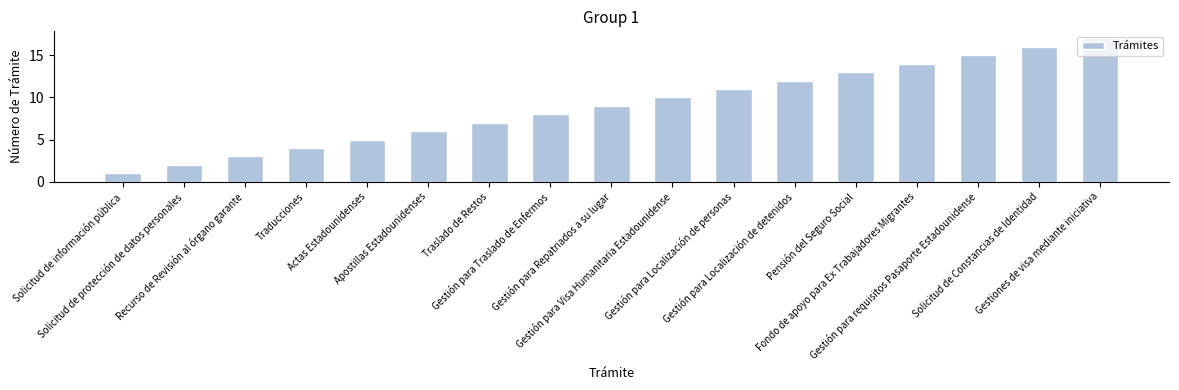

Reading right to left, transcribe all the data shown in this chart.

17	16	15	14	13	12	11	10	9	8	7	6	5	4	3	2	1